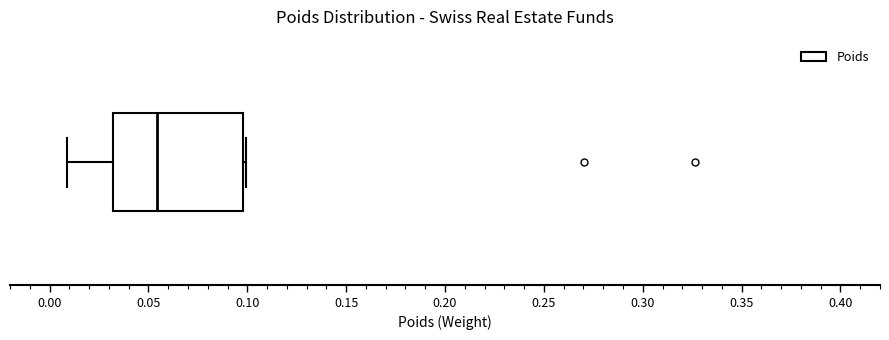

Where does the median line of the box sit on the x-axis? The values are not printed on the chart, so give them approximately, as read against the axis.

0.055